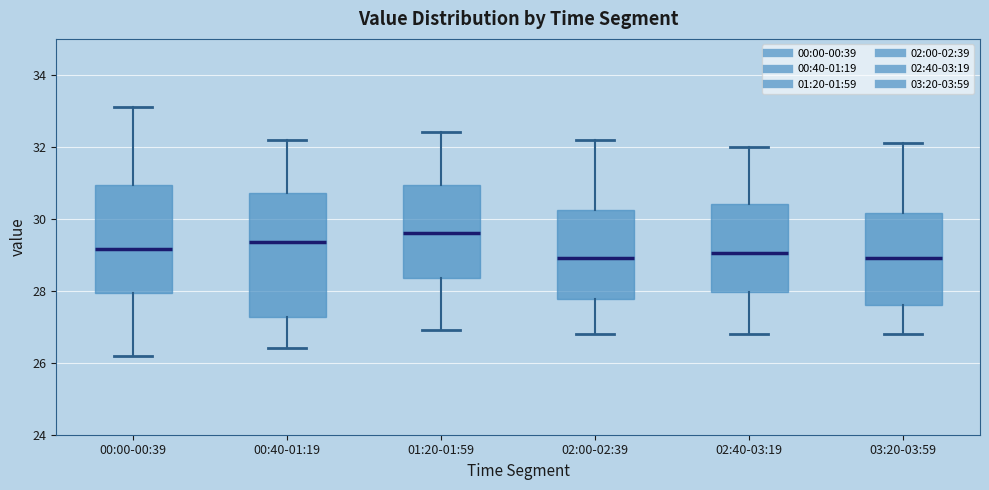

Reading left to right, transcribe this box plot: for each box, give where its median line is, the range the box spans, and where its two whiskers end, as read against the y-axis. The values are not printed on the chart, so give them approximately, as read against the axis.

00:00-00:39: median 29.2, box 28.0 to 31.0, whiskers 26.2 to 33.2
00:40-01:19: median 29.4, box 27.2 to 30.8, whiskers 26.4 to 32.2
01:20-01:59: median 29.6, box 28.4 to 31.0, whiskers 27.0 to 32.4
02:00-02:39: median 29.0, box 27.8 to 30.2, whiskers 26.8 to 32.2
02:40-03:19: median 29.0, box 28.0 to 30.4, whiskers 26.8 to 32.0
03:20-03:59: median 29.0, box 27.6 to 30.2, whiskers 26.8 to 32.2